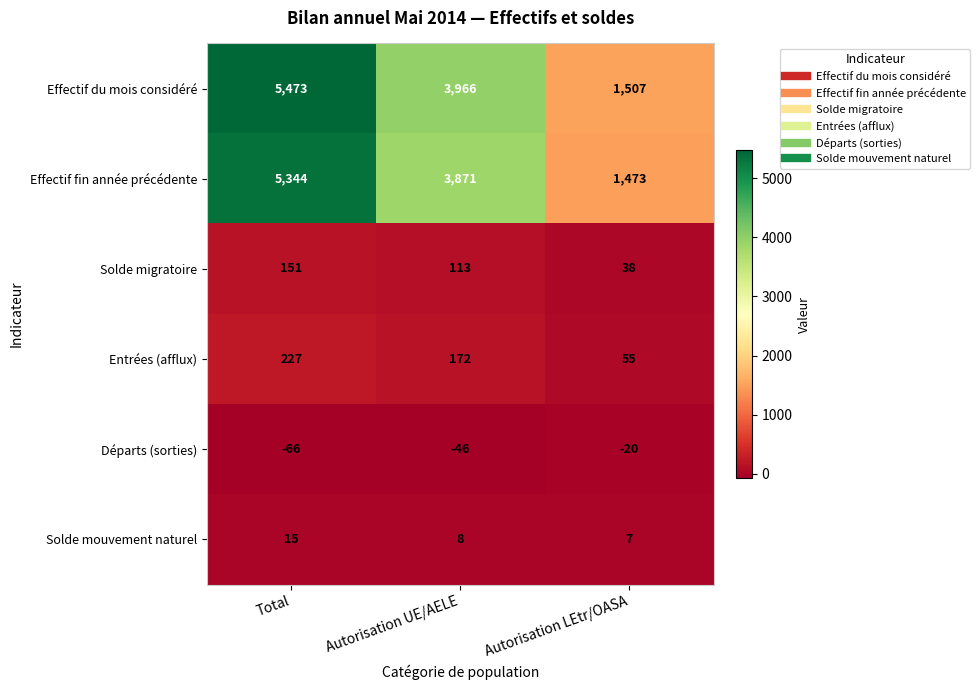

Which series has the largest total across all categories?

Effectif du mois considéré